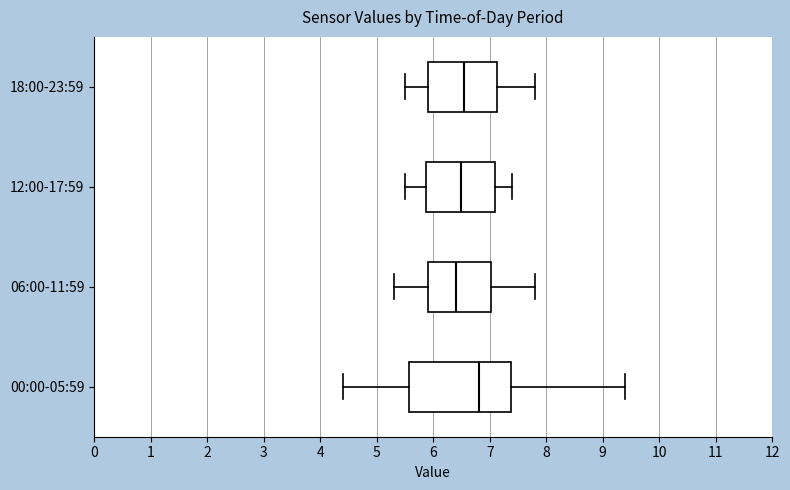

Reading bottom to top, transcribe this box plot: for each box, give where its median line is, the range the box spans, and where its two whiskers end, as read against the x-axis. The values are not printed on the chart, so give them approximately, as read against the axis.

00:00-05:59: median 6.8, box 5.6 to 7.4, whiskers 4.4 to 9.4
06:00-11:59: median 6.4, box 5.9 to 7.0, whiskers 5.3 to 7.8
12:00-17:59: median 6.5, box 5.9 to 7.1, whiskers 5.5 to 7.4
18:00-23:59: median 6.6, box 5.9 to 7.1, whiskers 5.5 to 7.8